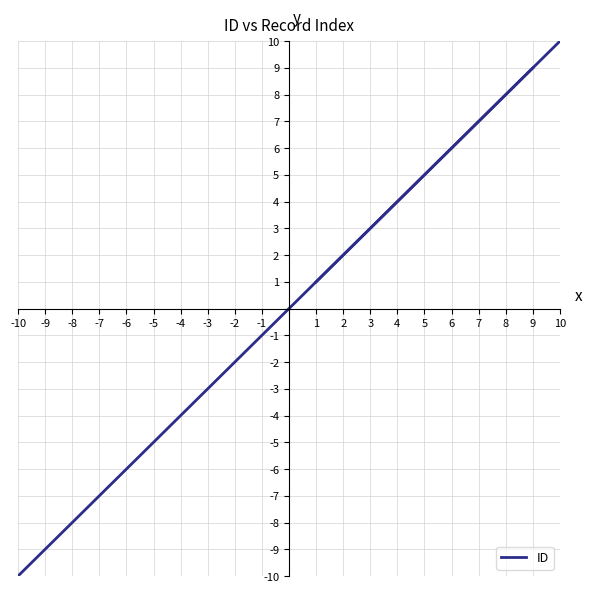

What is the difference between the second highest and second lowest values?

6